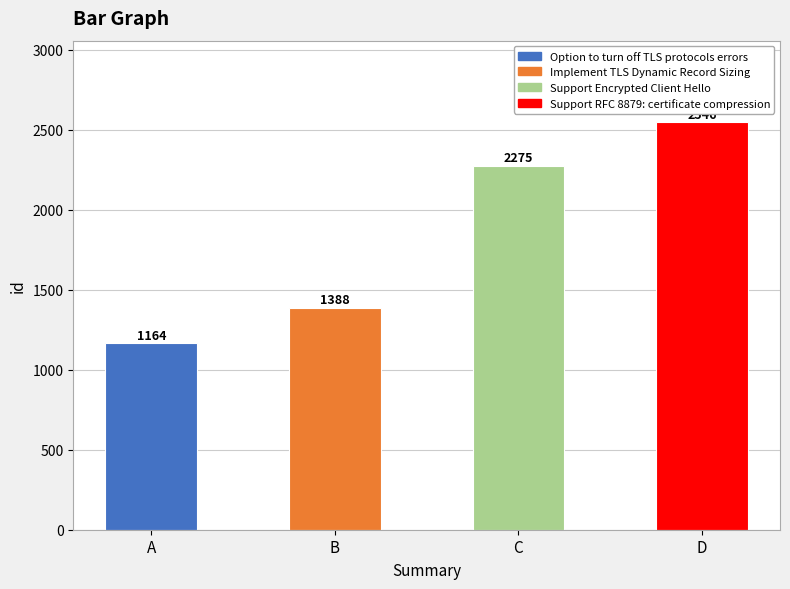

What is the value of the 4th bar from the left?

2546